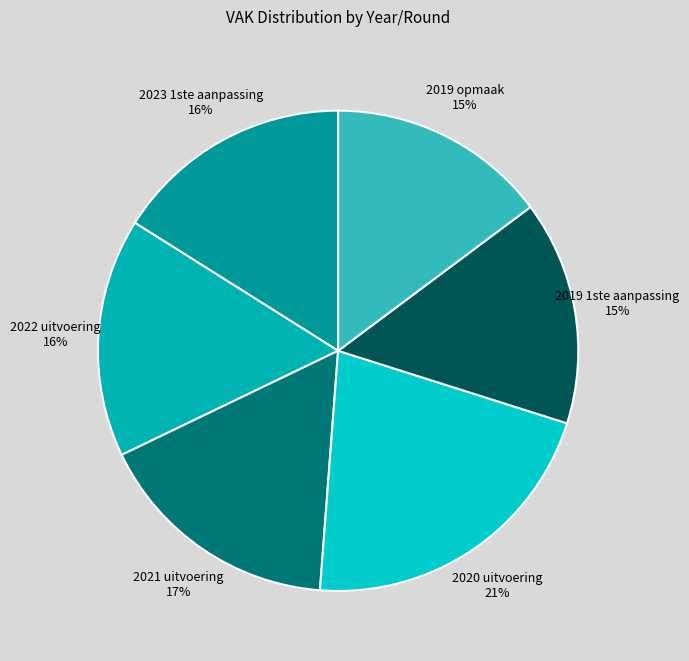

What is the largest slice in the pie chart?

2020 uitvoering